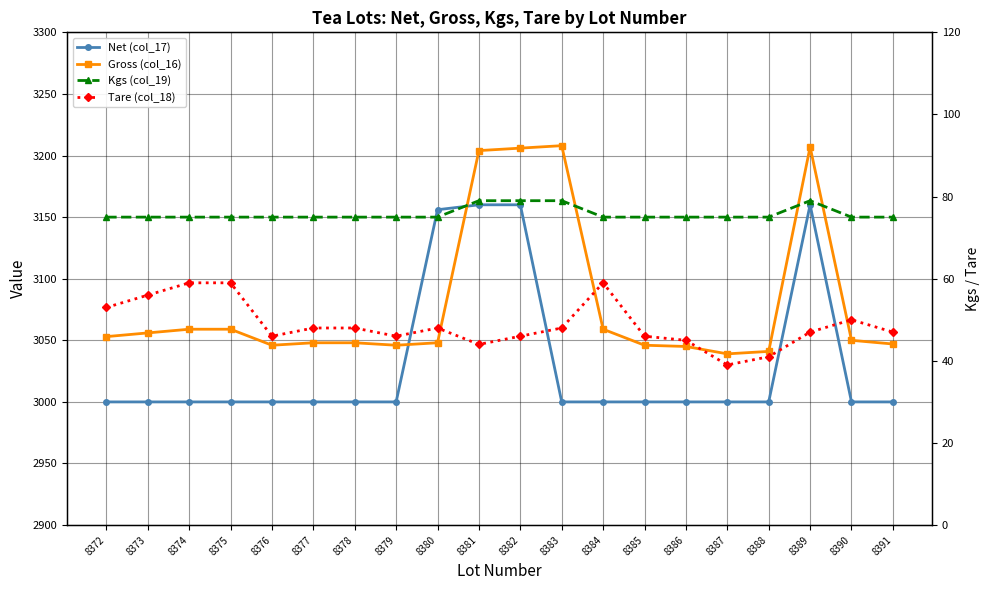

What is the difference between the maximum and minimum values in the Gross (col_16) series?

169